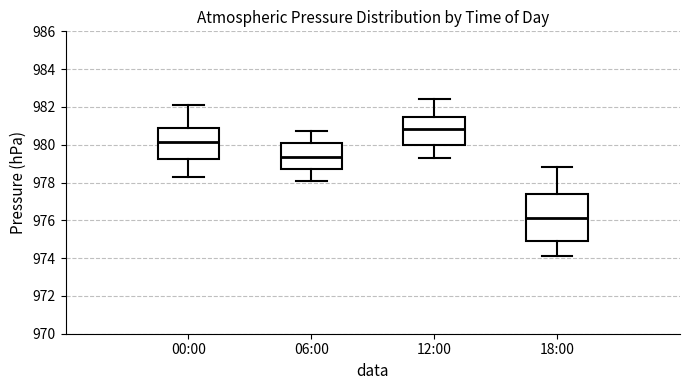

Where is the upper edge of the box for 12:00 on the y-axis? The values are not printed on the chart, so give them approximately, as read against the axis.

981.4